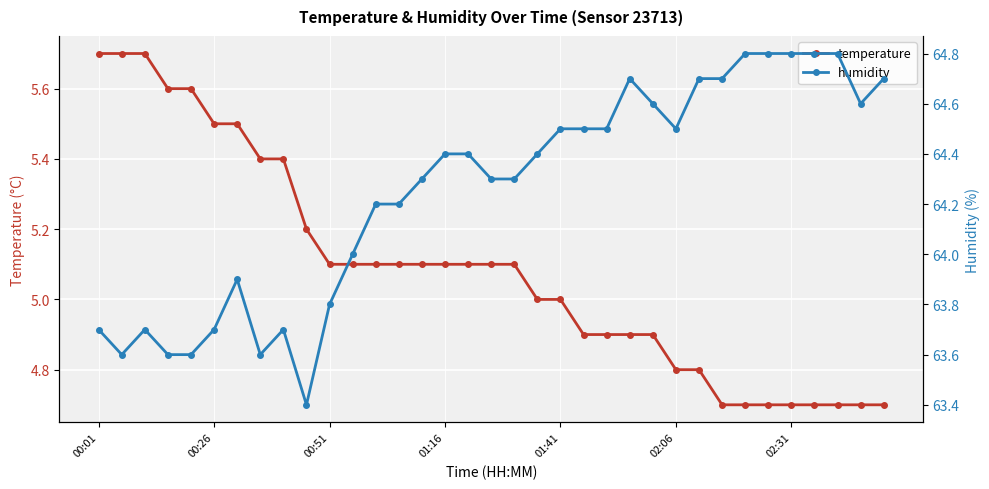

Which series has the widest spread of values?

humidity